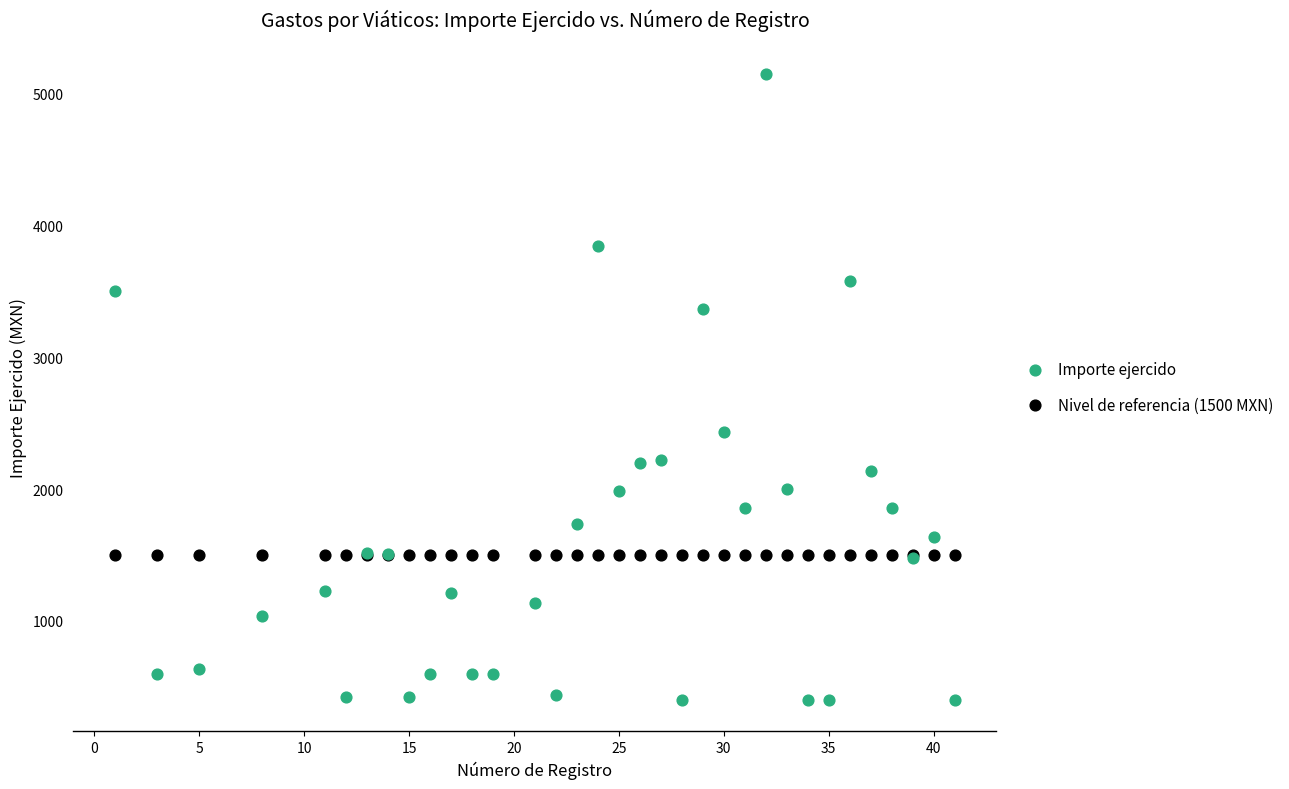

Which series reaches the minimum Y coordinate?

Importe ejercido